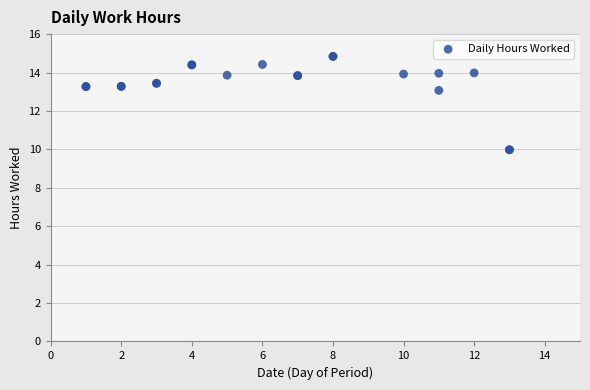

What Y value in the scatter plot is closest to 12?

13.1